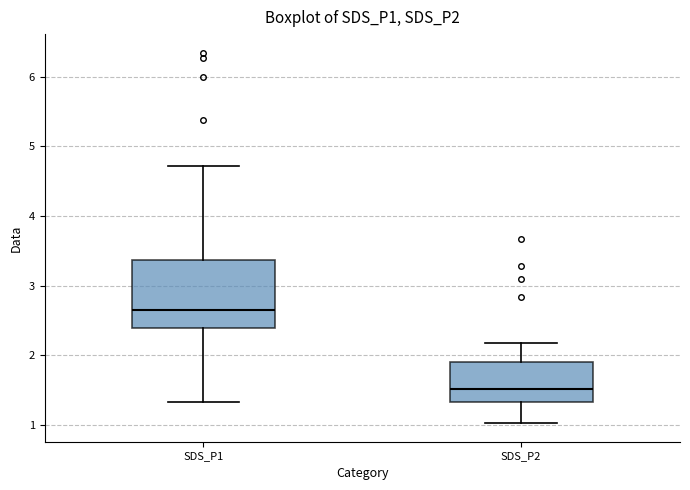

Where is the lower edge of the box for SDS_P1 on the y-axis? The values are not printed on the chart, so give them approximately, as read against the axis.

2.4